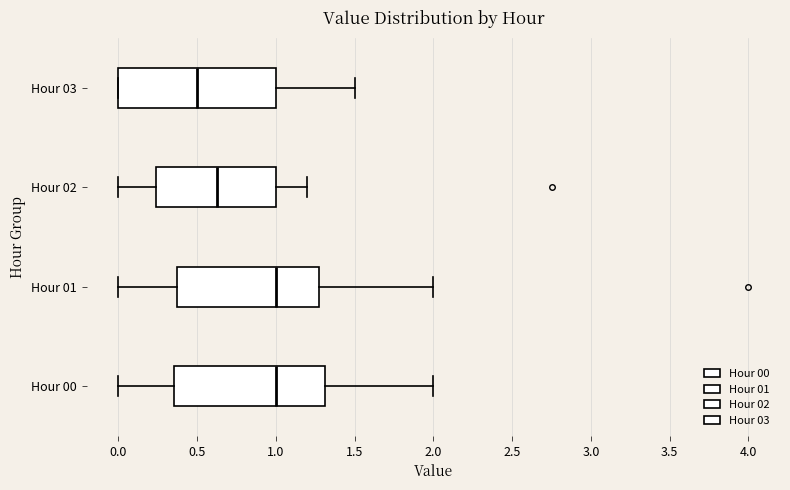

Reading bottom to top, transcribe this box plot: for each box, give where its median line is, the range the box spans, and where its two whiskers end, as read against the x-axis. The values are not printed on the chart, so give them approximately, as read against the axis.

Hour 00: median 1.00, box 0.35 to 1.30, whiskers 0.00 to 2.00
Hour 01: median 1.00, box 0.40 to 1.30, whiskers 0.00 to 2.00
Hour 02: median 0.65, box 0.25 to 1.00, whiskers 0.00 to 1.20
Hour 03: median 0.50, box 0.00 to 1.00, whiskers 0.00 to 1.50